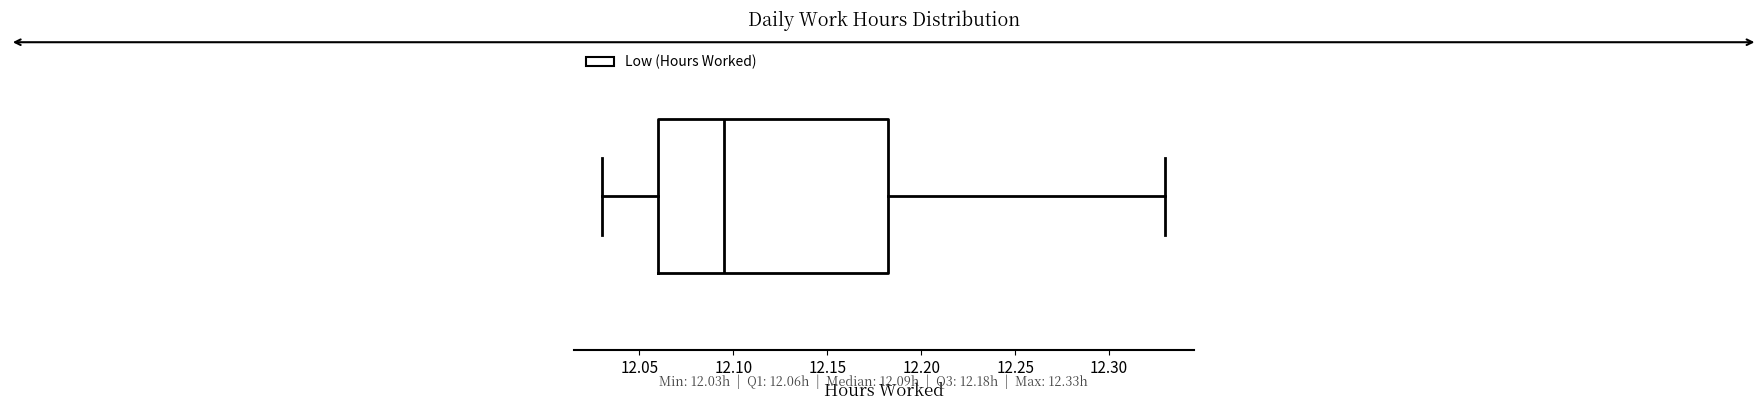

Read this box plot against the x-axis: the position of the median line, the range covered by the box, and the ends of both whiskers. The values are not printed on the chart, so give them approximately, as read against the axis.

median 12.095, box 12.060 to 12.185, whiskers 12.030 to 12.330